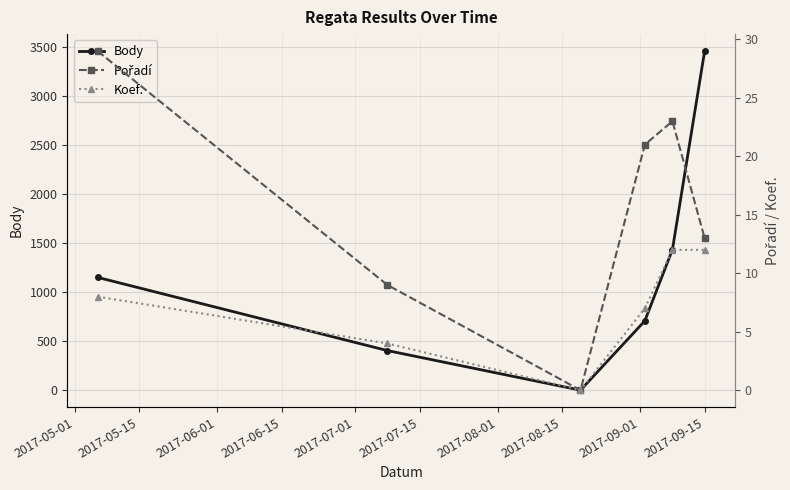

How many interior local valleys does the Body series have?

1